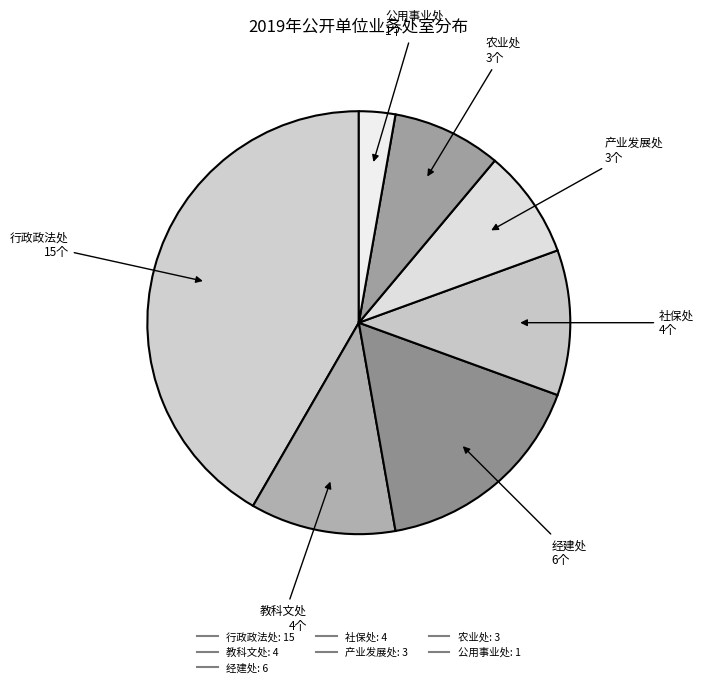

What is the change in value from 教科文处 to 公用事业处?

-3